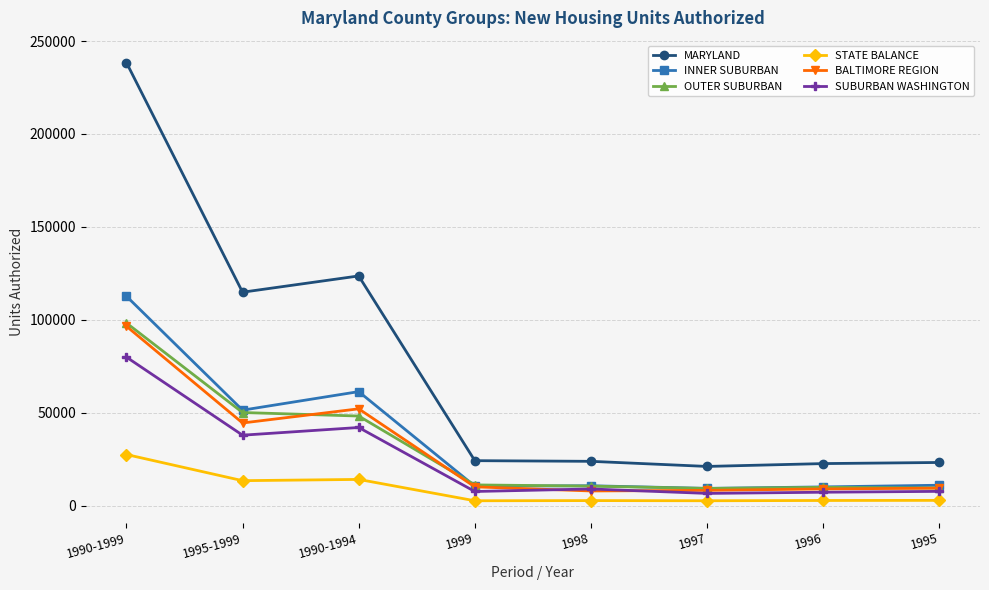

Is it true that MARYLAND equals 34715 at 1998?

False